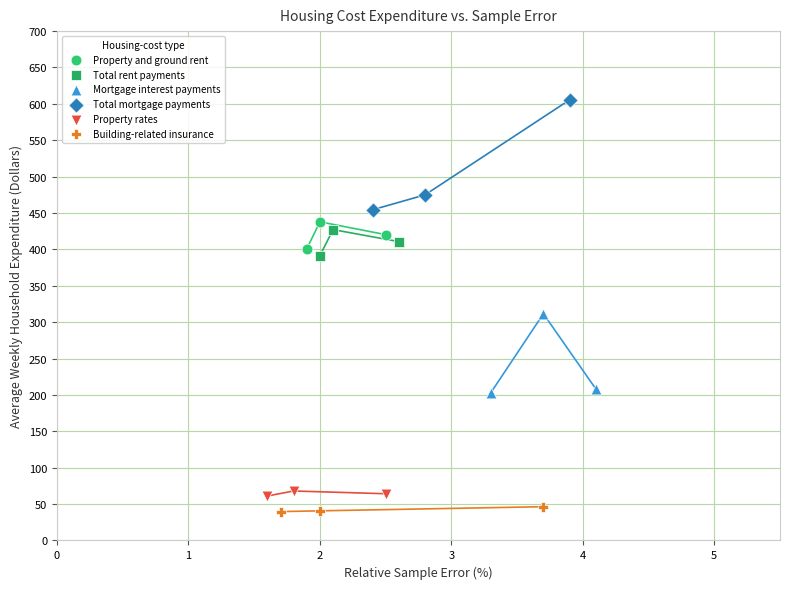

Which series has the widest spread of Y values?

Total mortgage payments